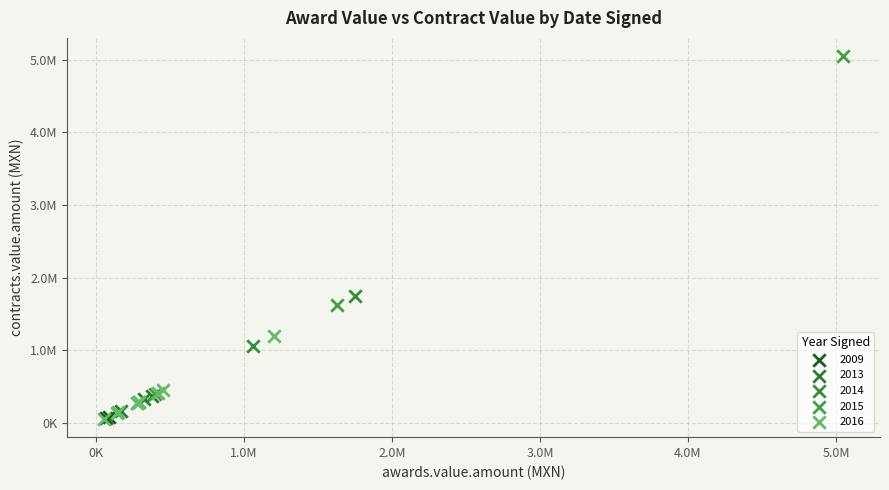

What are all the series names shown in the legend?

2009, 2013, 2014, 2015, 2016